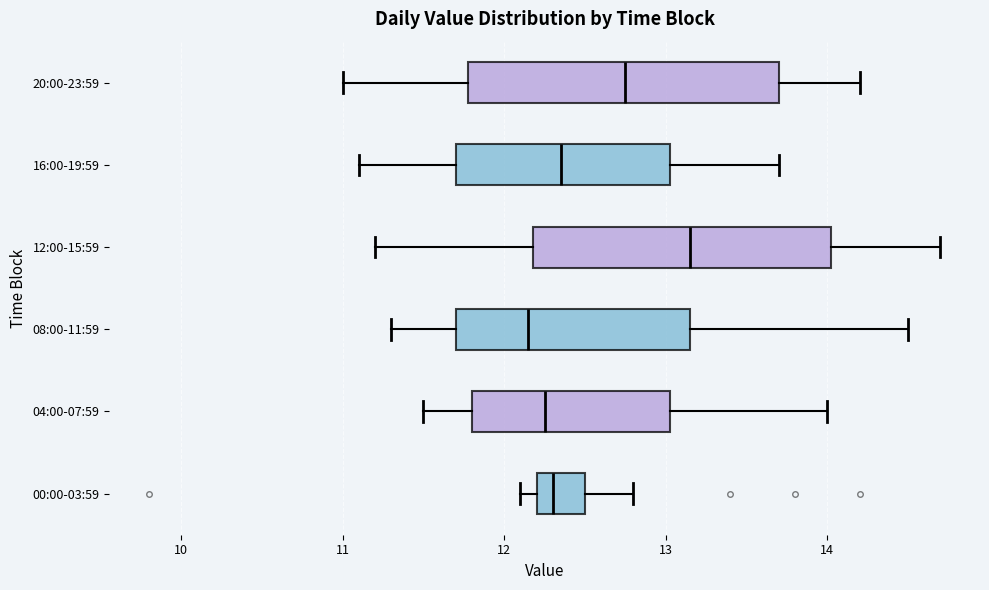

Where does the left whisker of the box for 08:00-11:59 end on the x-axis? The values are not printed on the chart, so give them approximately, as read against the axis.

11.3